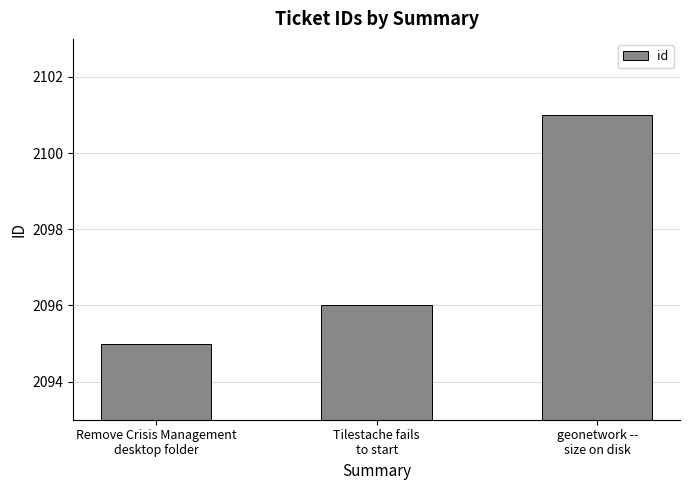

What is the change in value from Tilestache fails
to start to geonetwork --
size on disk?

+5